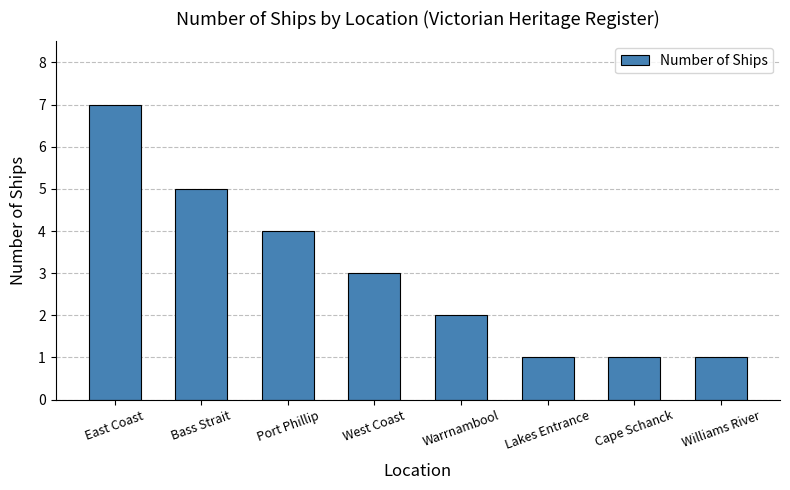

What is the maximum value shown in the chart?

7